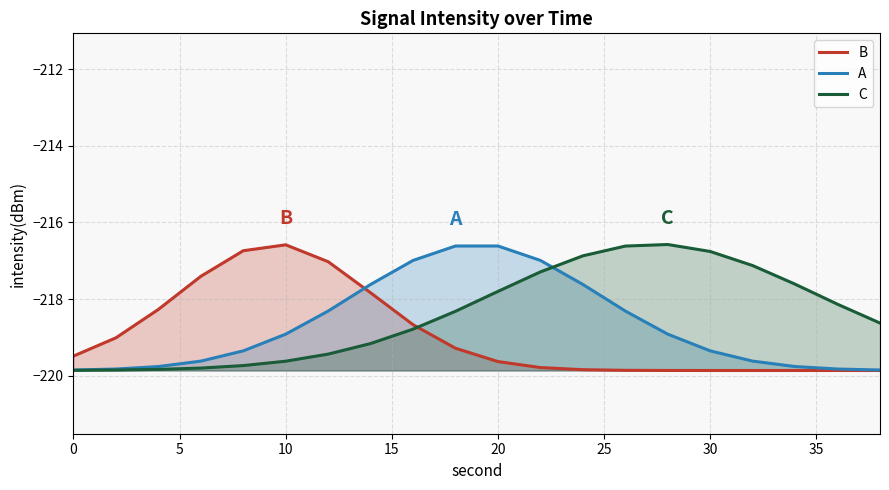

What are all the series names shown in the legend?

B, A, C